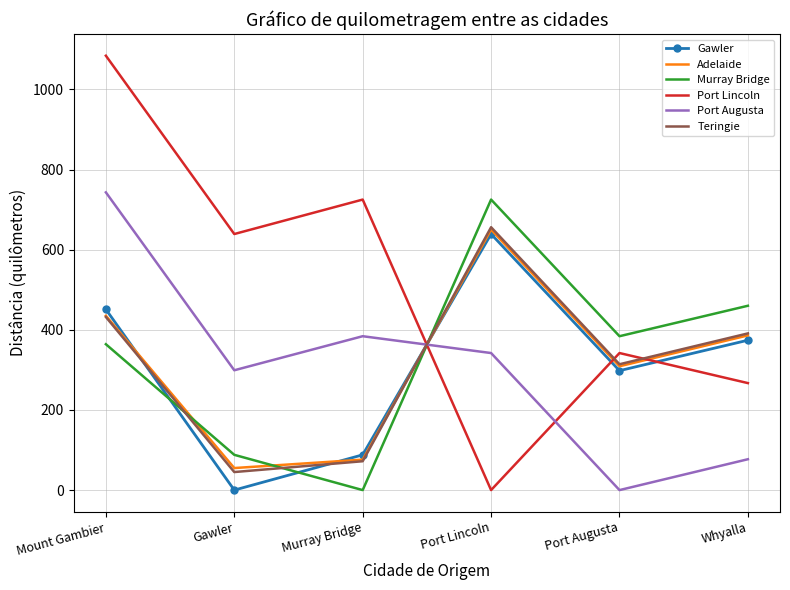

What is the spread (max minus min) of values at Mount Gambier?

720